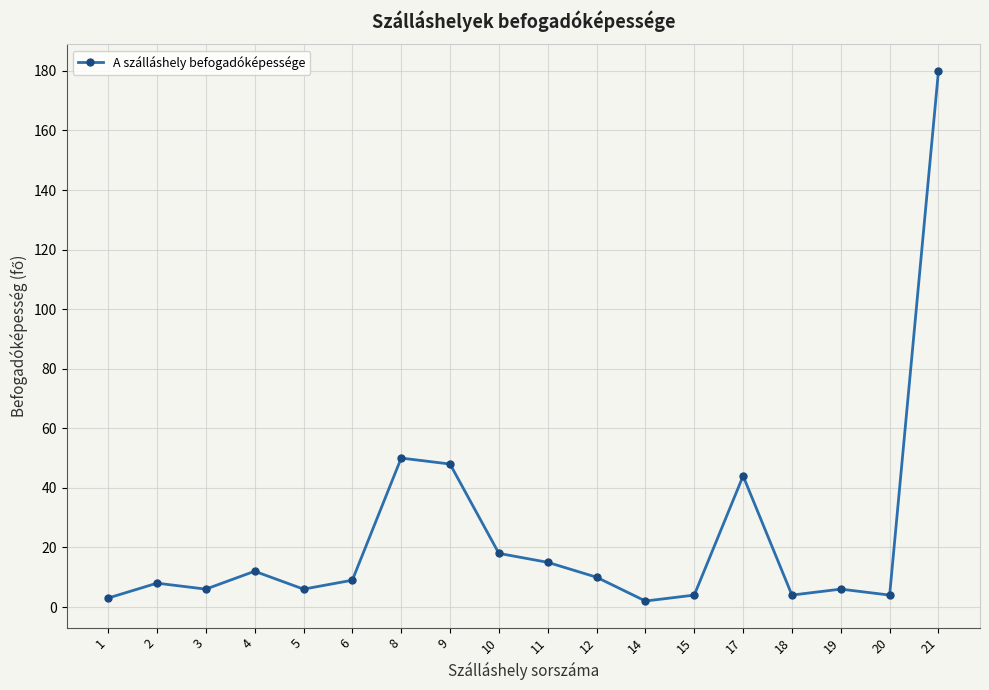

How many series are shown in this chart?

1